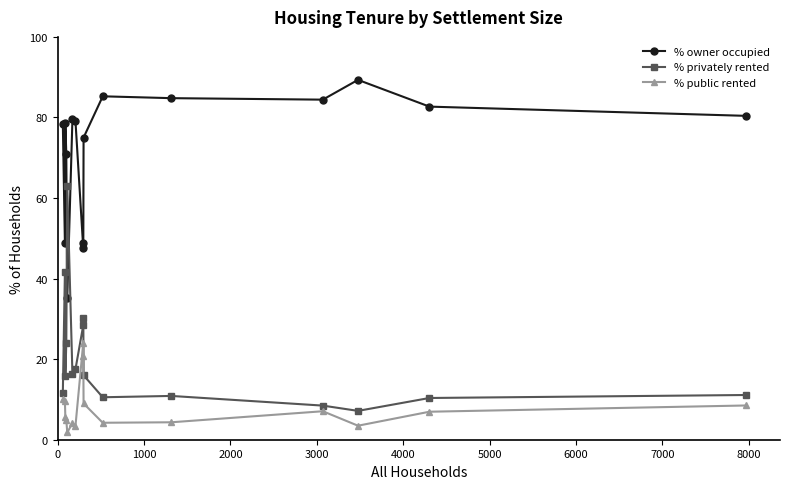

Count the number of data series in this chart.

3